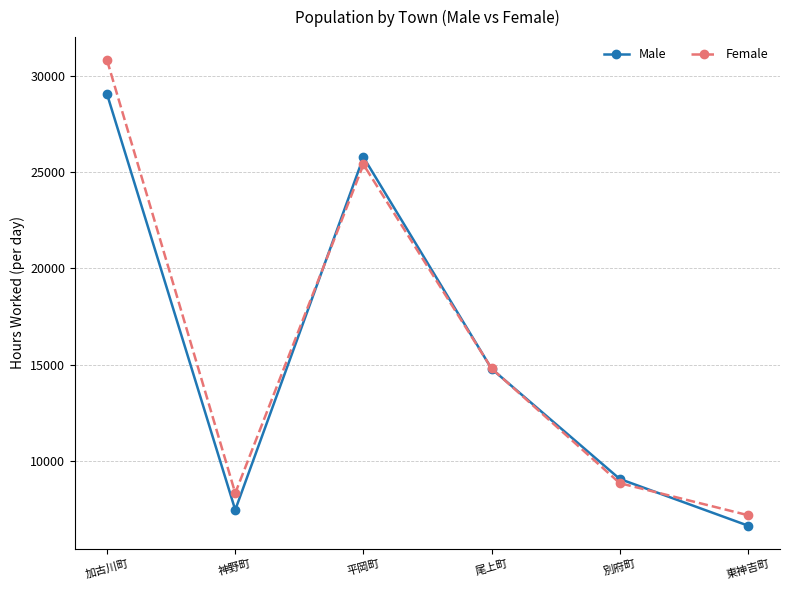

True or false: Female has more than 0 interior local peaks.

True